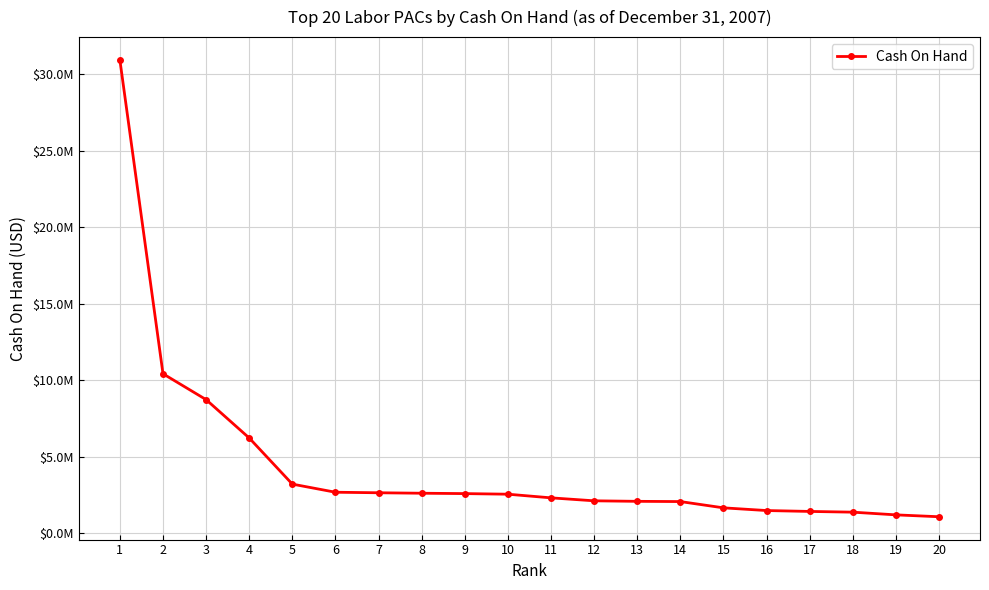

Does the chart have visible grid lines?

Yes